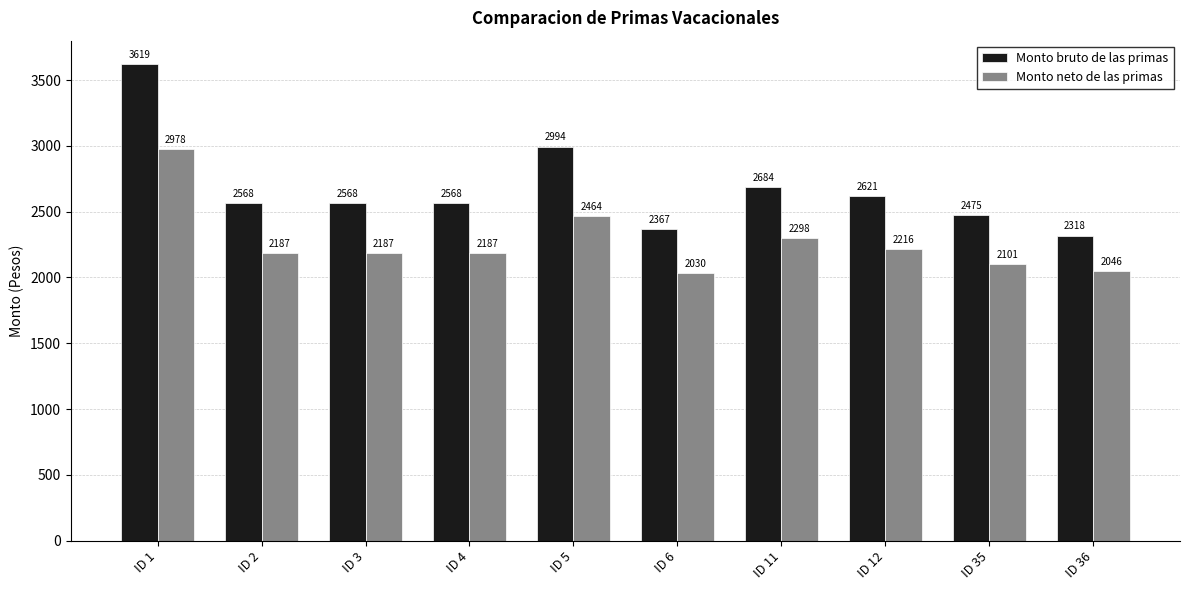

How many data points does each series have?

10